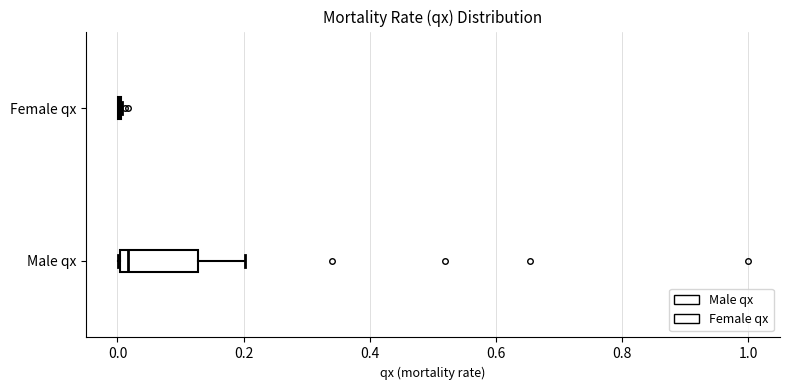

Reading bottom to top, read every box against the x-axis: the position of its median line, the range the box covers, and the ends of its whiskers. The values are not printed on the chart, so give them approximately, as read against the axis.

Male qx: median 0.02, box 0.00 to 0.12, whiskers 0.00 to 0.20
Female qx: box collapsed to a line at 0.00, whiskers 0.00 to 0.00